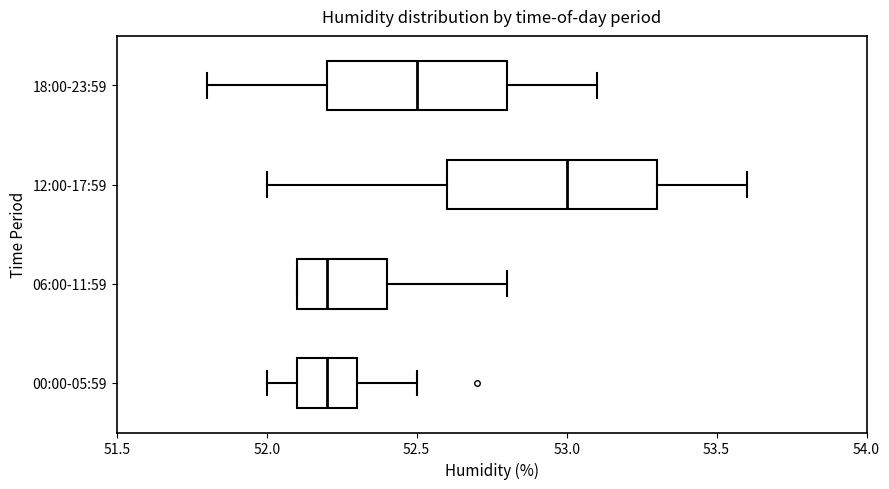

Which box is the widest, from its left edge to its right edge?

12:00-17:59